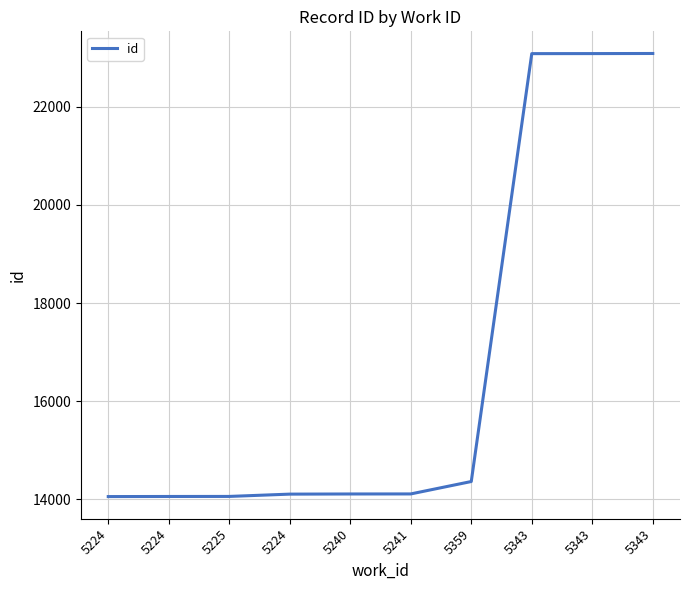

List the labels in order of value, largest first.

5343, 5343, 5343, 5359, 5241, 5240, 5224, 5225, 5224, 5224